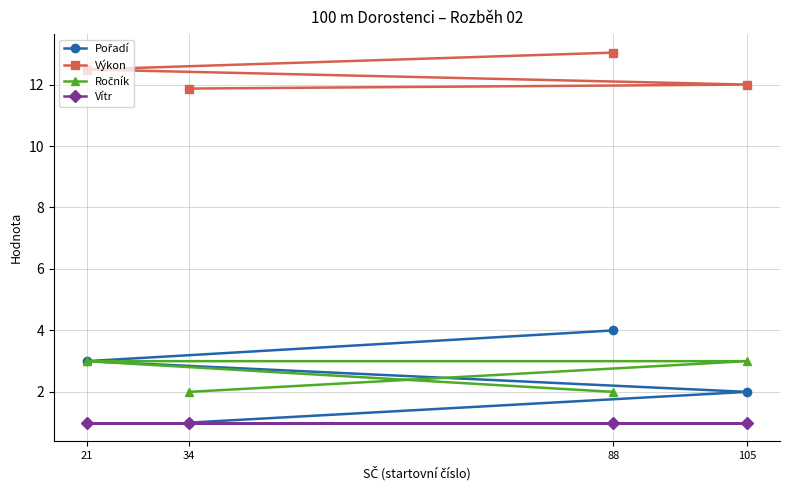

How many values in the Výkon series exceed 12?

2